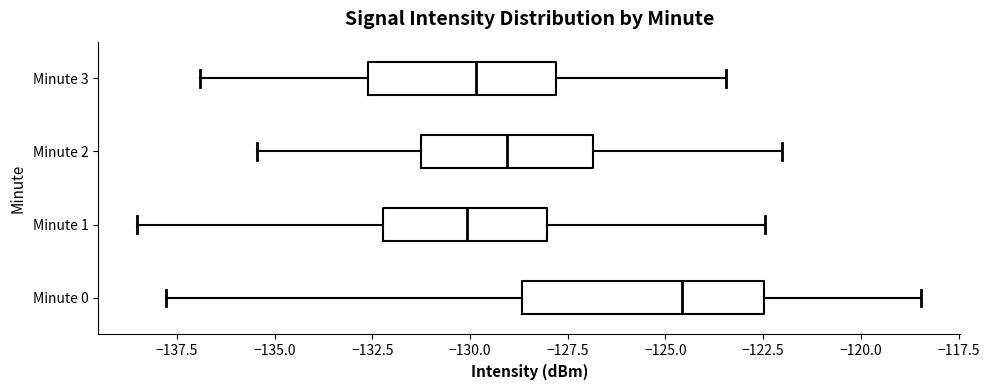

Reading bottom to top, transcribe this box plot: for each box, give where its median line is, the range the box spans, and where its two whiskers end, as read against the x-axis. The values are not printed on the chart, so give them approximately, as read against the axis.

Minute 0: median -124.5, box -128.5 to -122.5, whiskers -138.0 to -118.5
Minute 1: median -130.0, box -132.0 to -128.0, whiskers -138.5 to -122.5
Minute 2: median -129.0, box -131.5 to -127.0, whiskers -135.5 to -122.0
Minute 3: median -130.0, box -132.5 to -128.0, whiskers -137.0 to -123.5